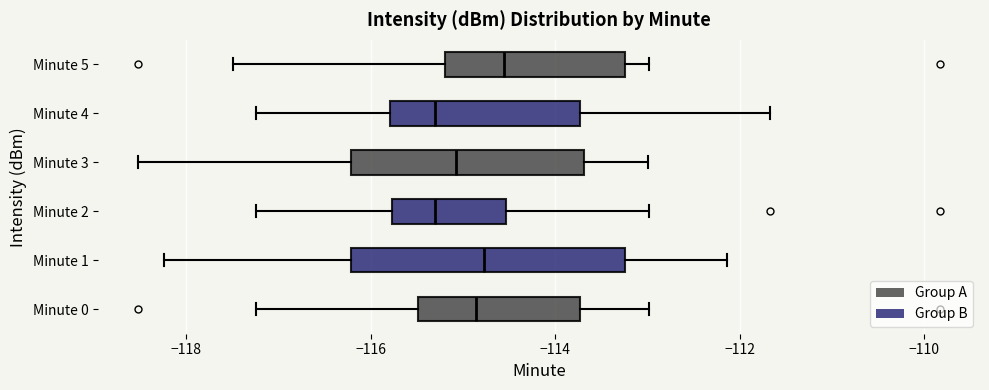

Reading bottom to top, transcribe this box plot: for each box, give where its median line is, the range the box spans, and where its two whiskers end, as read against the x-axis. The values are not printed on the chart, so give them approximately, as read against the axis.

Minute 0: median -114.8, box -115.4 to -113.8, whiskers -117.2 to -113.0
Minute 1: median -114.8, box -116.2 to -113.2, whiskers -118.2 to -112.2
Minute 2: median -115.2, box -115.8 to -114.6, whiskers -117.2 to -113.0
Minute 3: median -115.0, box -116.2 to -113.6, whiskers -118.6 to -113.0
Minute 4: median -115.2, box -115.8 to -113.8, whiskers -117.2 to -111.6
Minute 5: median -114.6, box -115.2 to -113.2, whiskers -117.4 to -113.0